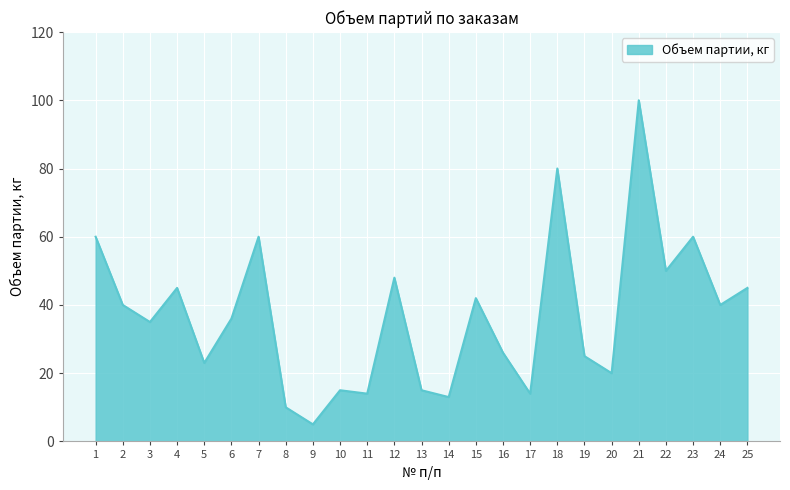

The chart shows a value of 16 at 8. True or false?

False